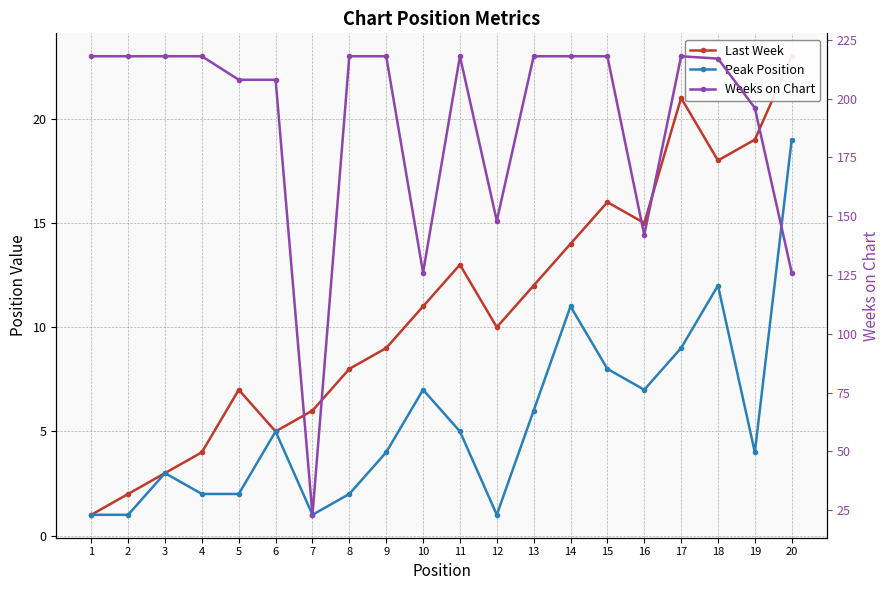

Is this an area chart (filled region under the line)?

No